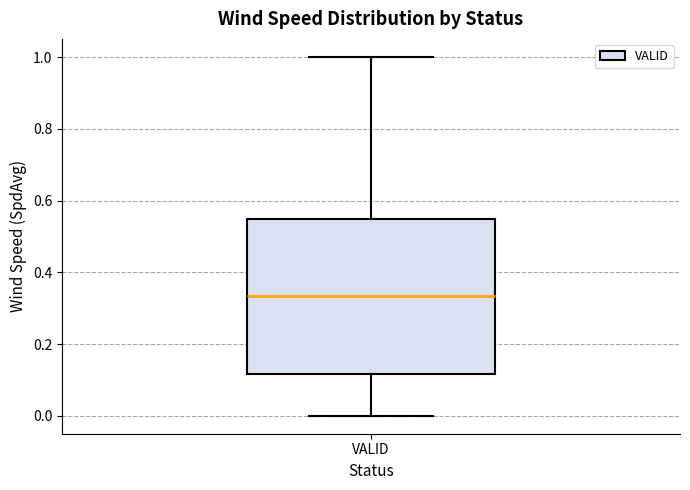

Where does the median line of the box for VALID sit on the y-axis? The values are not printed on the chart, so give them approximately, as read against the axis.

0.34